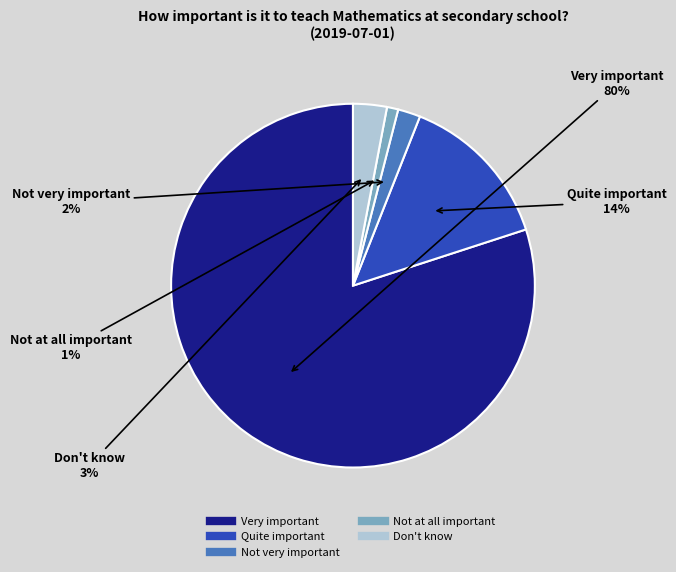

To the nearest percent, what is the combined percentage of Quite important and Not at all important?

15%